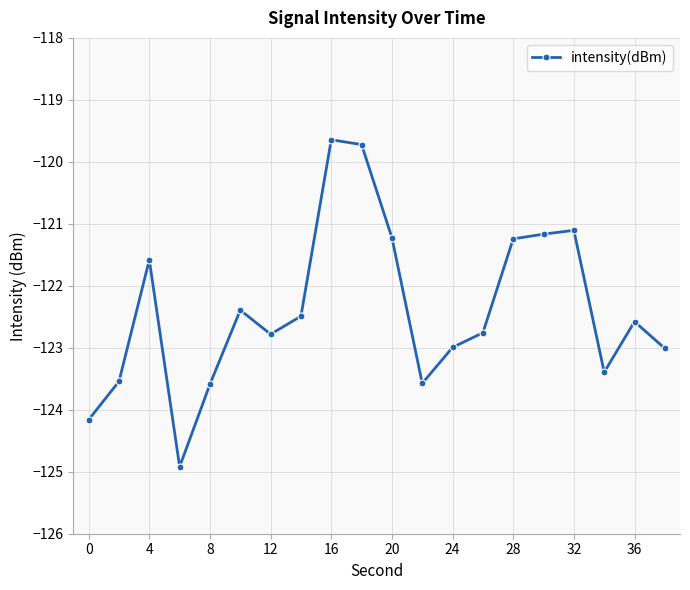

How many interior local peaks (higher than both neighbors) does the data have?

5